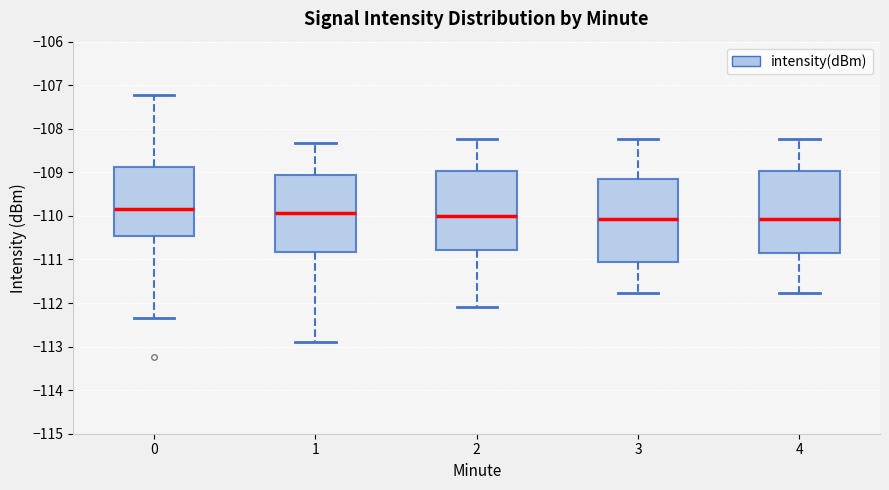

Reading left to right, transcribe this box plot: for each box, give where its median line is, the range the box spans, and where its two whiskers end, as read against the y-axis. The values are not printed on the chart, so give them approximately, as read against the axis.

0: median -109.8, box -110.5 to -108.9, whiskers -112.3 to -107.2
1: median -109.9, box -110.8 to -109.1, whiskers -112.9 to -108.3
2: median -110.0, box -110.8 to -109.0, whiskers -112.1 to -108.2
3: median -110.1, box -111.1 to -109.1, whiskers -111.8 to -108.2
4: median -110.1, box -110.9 to -109.0, whiskers -111.8 to -108.2